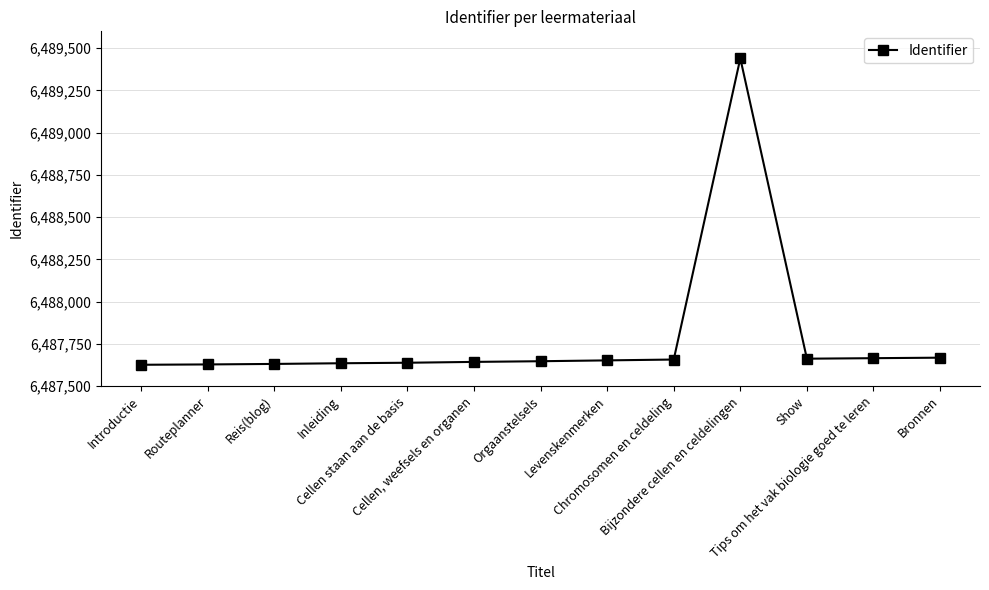

What is the label of the 10th point from the left?

Bijzondere cellen en celdelingen